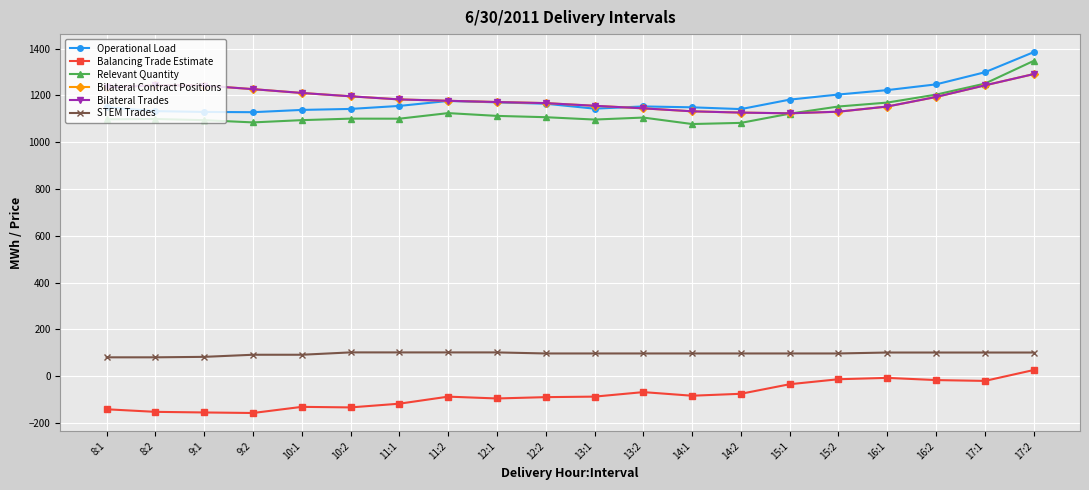

Does the chart have visible grid lines?

Yes